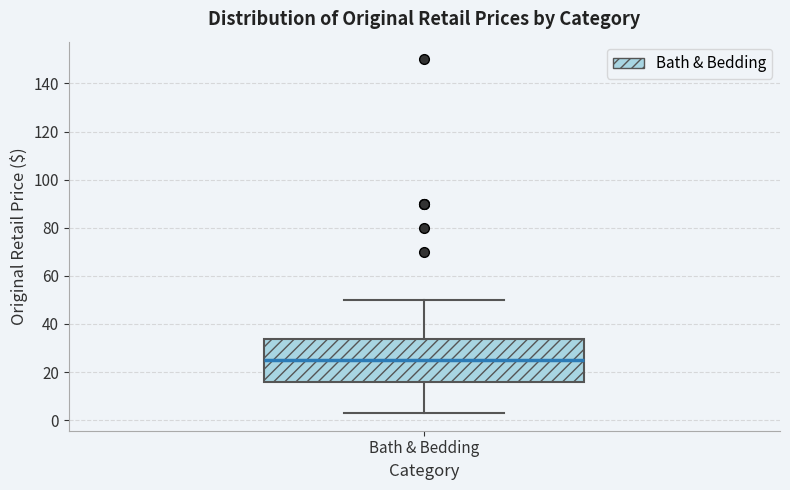

Read this box plot against the y-axis: the position of the median line, the range covered by the box, and the ends of both whiskers. The values are not printed on the chart, so give them approximately, as read against the axis.

median 24, box 16 to 34, whiskers 2 to 50